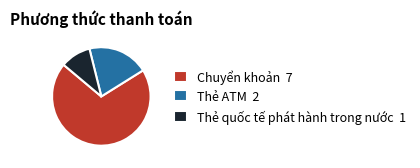

Is it true that Chuyển khoản is 62% of the pie?

False